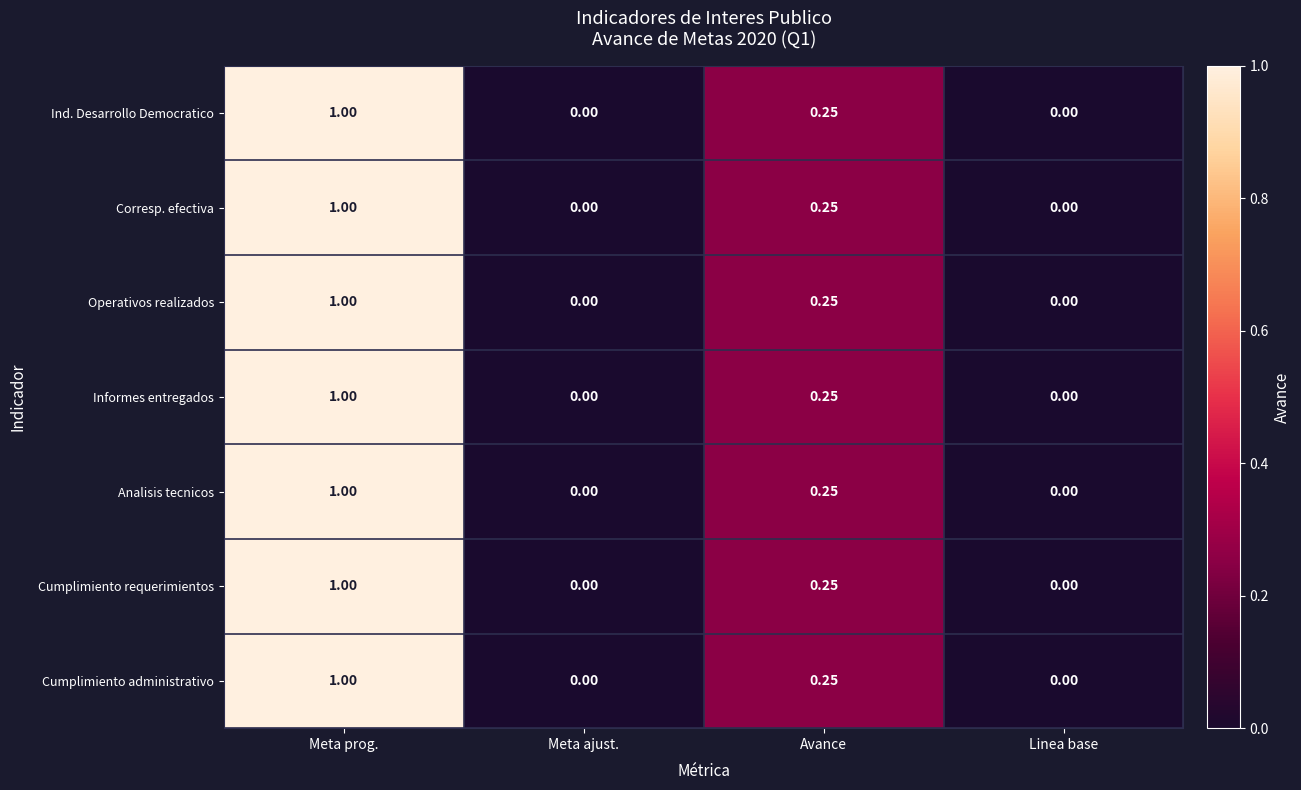

Which category has the highest value across all series?

Meta prog.